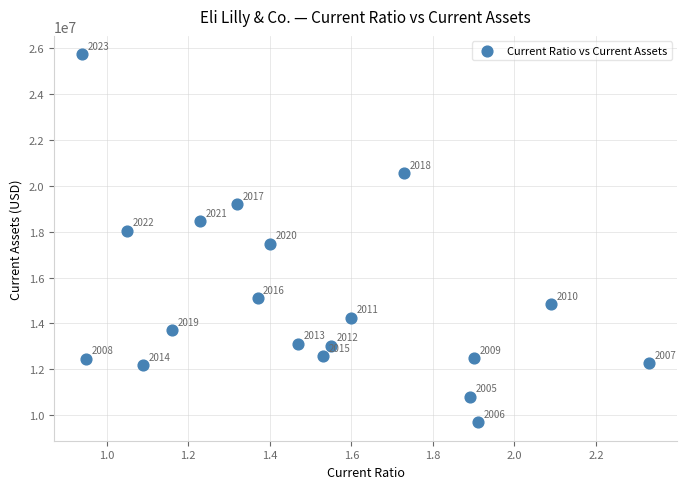

What Y value in the scatter plot is closest to 17710700?

17462100